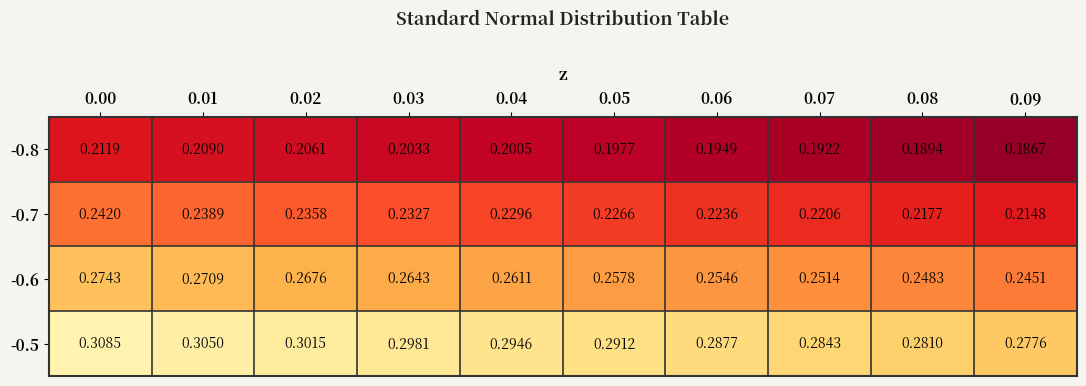

What is the smallest value displayed?

0.2